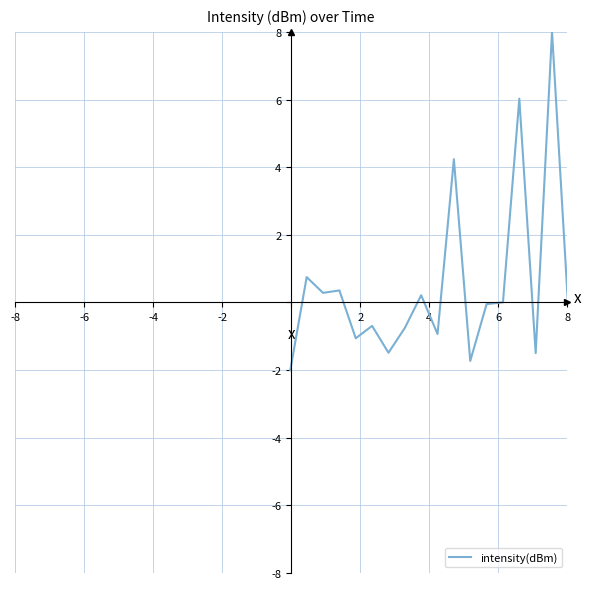

What is the smallest value displayed?

-2.0